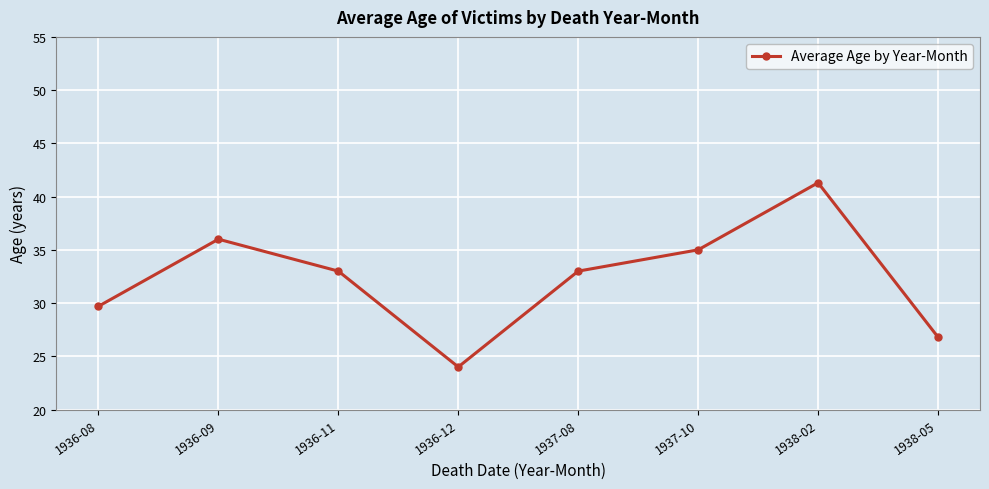

At which category does the data reach its first local valley?

1936-12